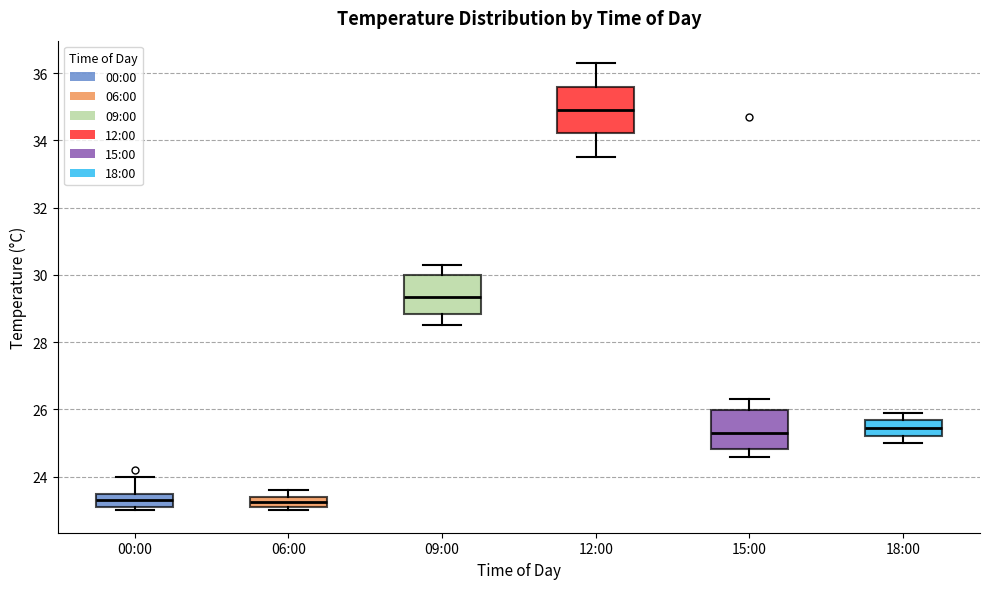

Where does the upper whisker of the box for 06:00 end on the y-axis? The values are not printed on the chart, so give them approximately, as read against the axis.

23.6